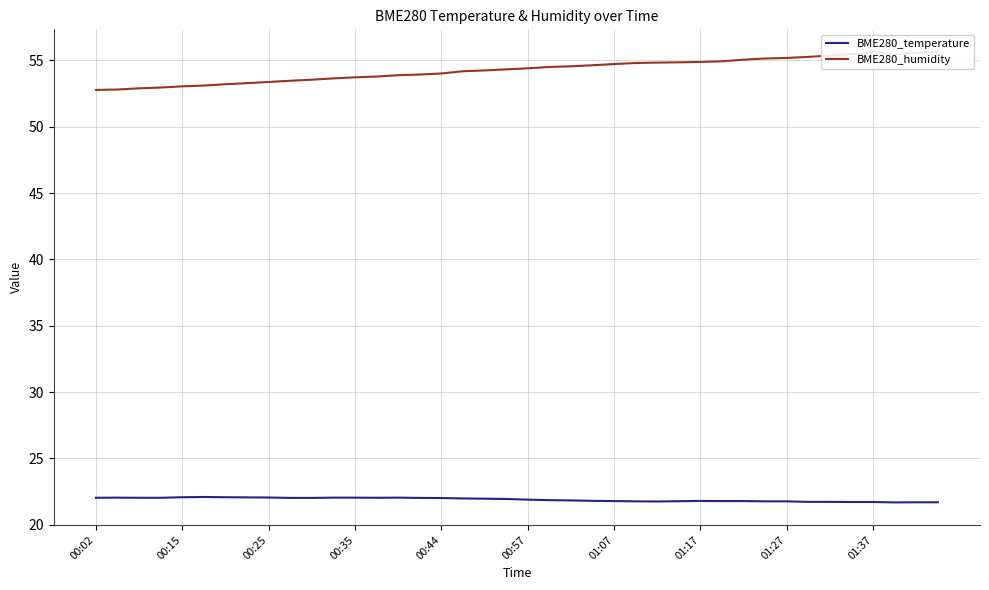

What is the maximum value for BME280_temperature?

22.1